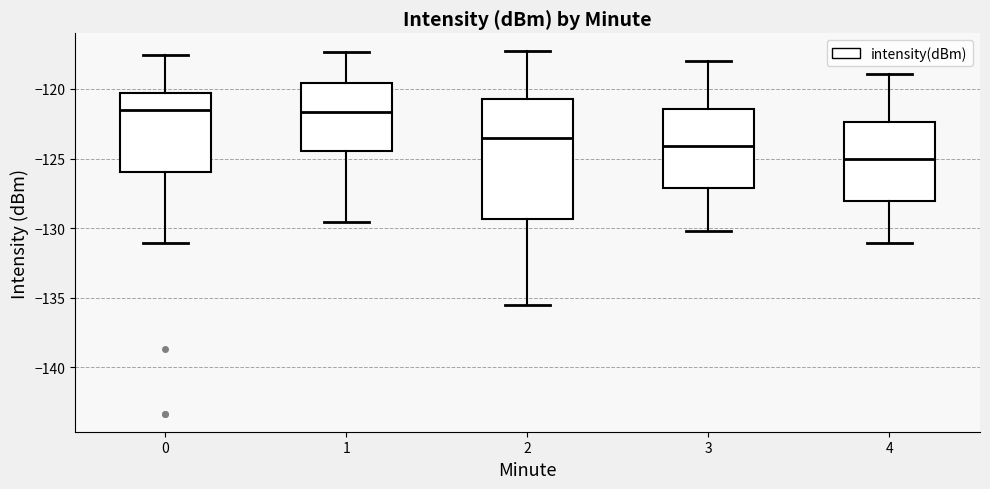

Where does the median line of the box at x = 3 sit on the y-axis? The values are not printed on the chart, so give them approximately, as read against the axis.

-124.0